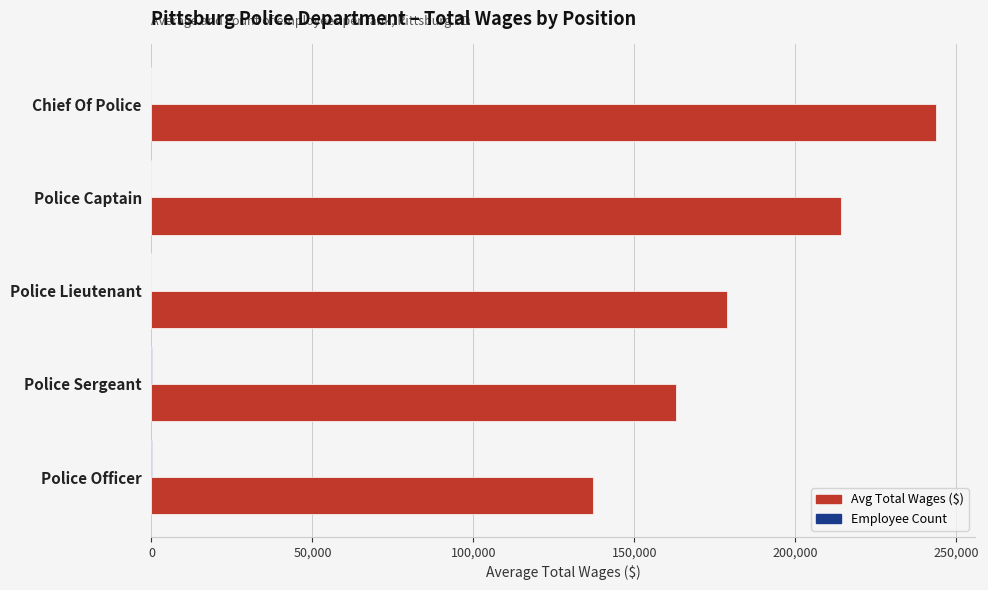

What is the greatest value displayed?

243724.0